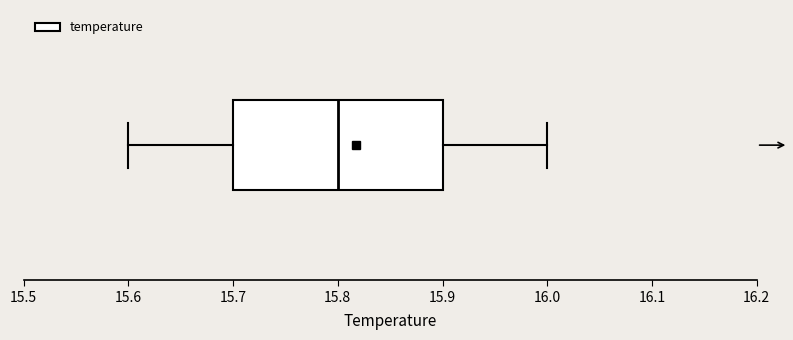

Where does the median line of the box sit on the x-axis? The values are not printed on the chart, so give them approximately, as read against the axis.

15.8